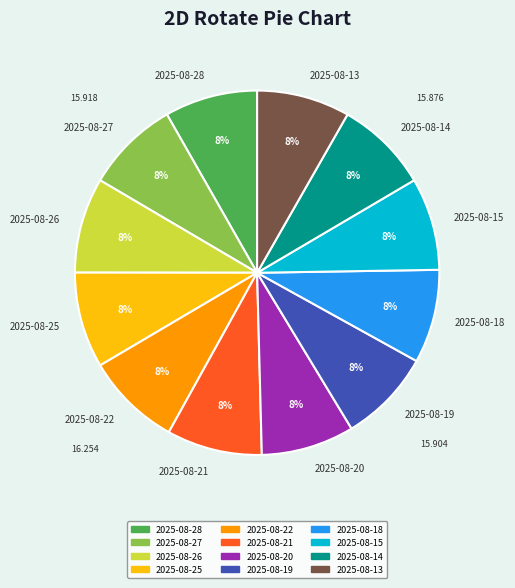

Does 2025-08-19 represent more than half of the total?

No